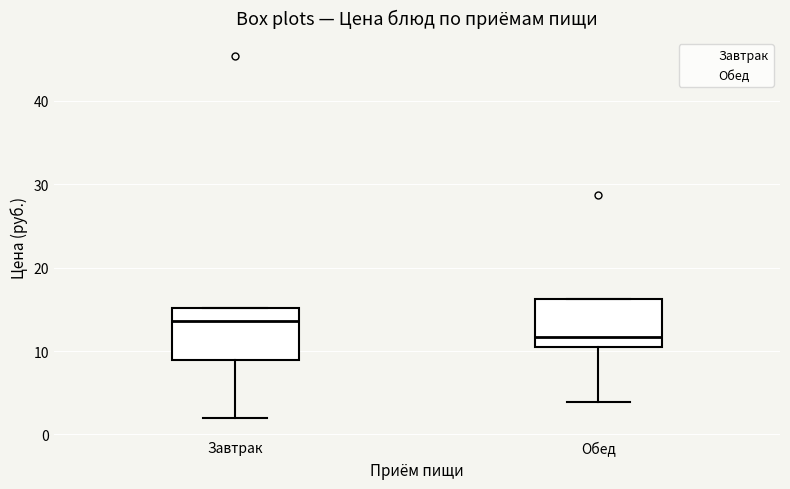

Where is the lower edge of the box for Завтрак on the y-axis? The values are not printed on the chart, so give them approximately, as read against the axis.

9